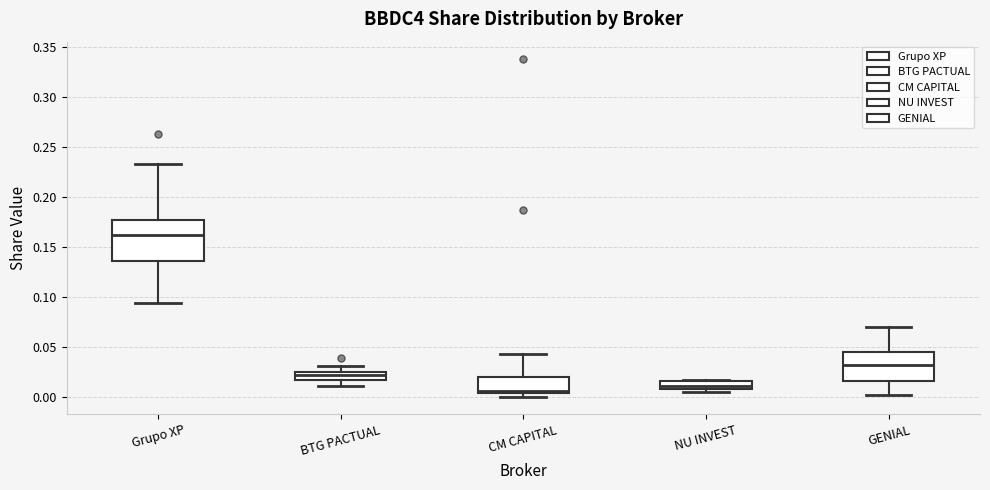

Where is the upper edge of the box for NU INVEST on the y-axis? The values are not printed on the chart, so give them approximately, as read against the axis.

0.015